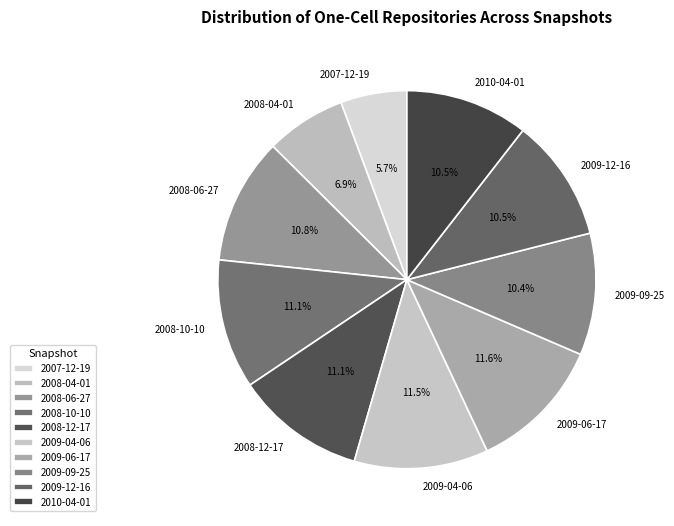

What is the smallest slice in the pie chart?

2007-12-19